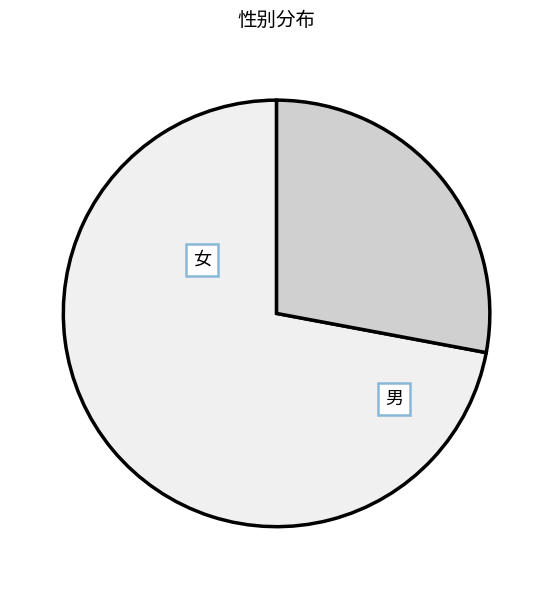

What is the total percentage of 男 and 女?

100.0%